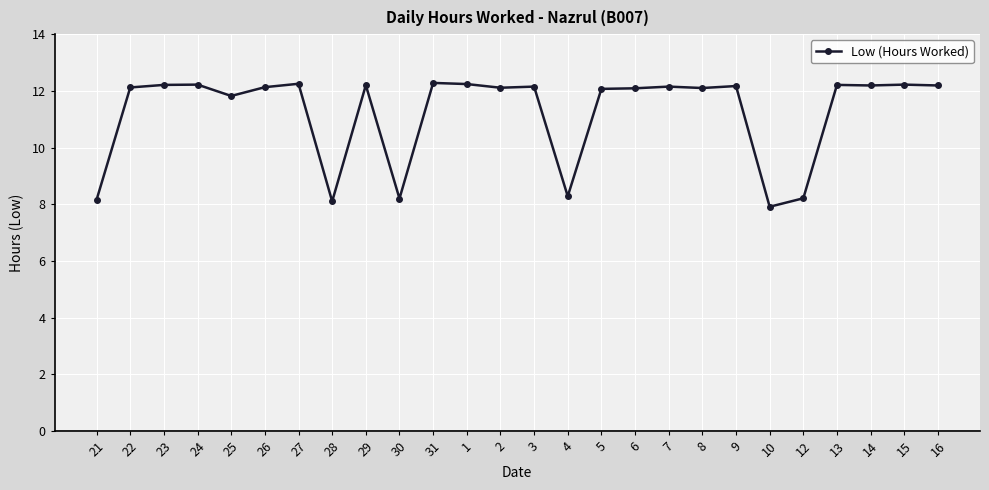

What is the approximate value at 7?

12.2